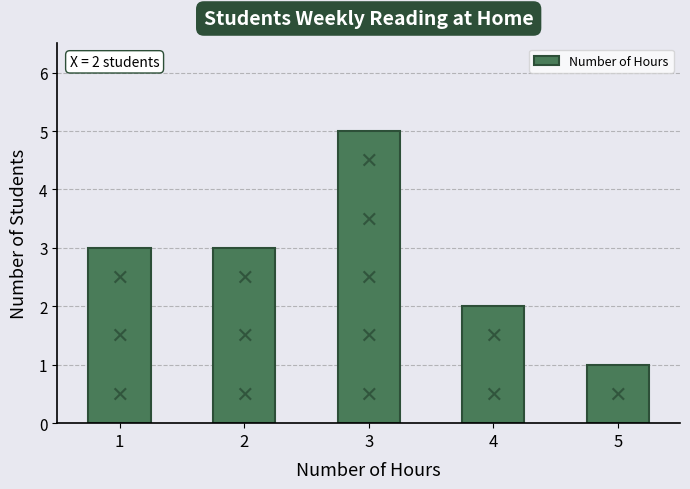

Reading left to right, extract all data points from this chart.

3	3	5	2	1